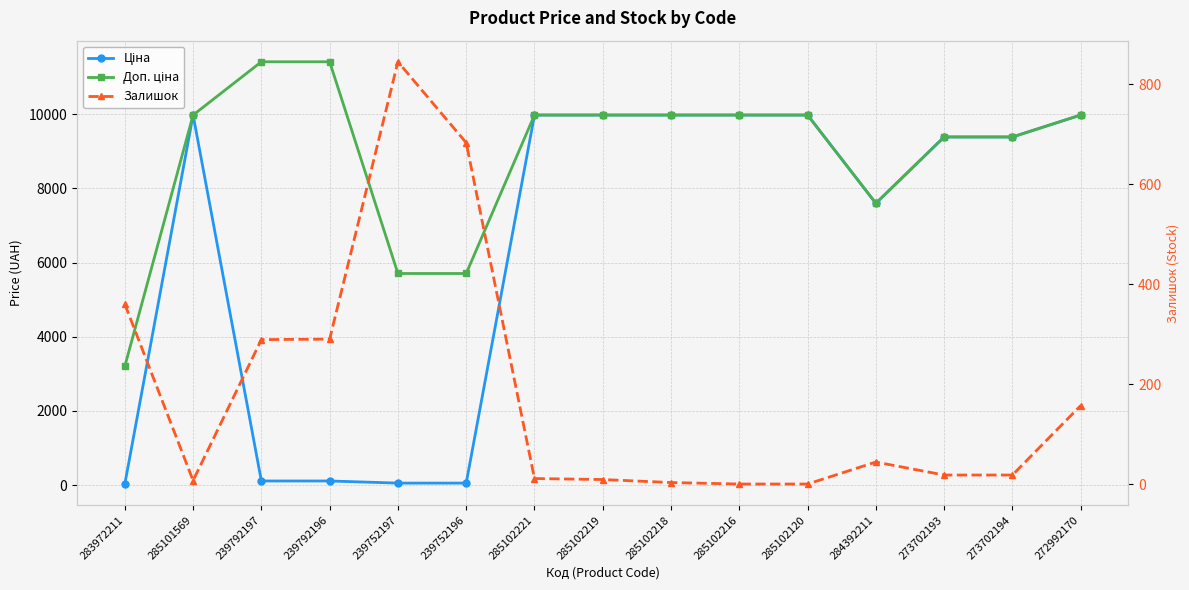

At which category is the sum across all series the highest?

272992170